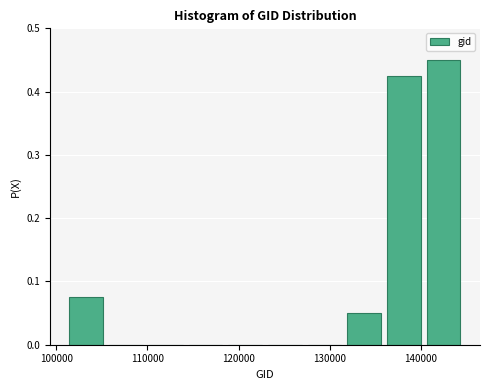

Reading left to right, list every bar in this chart as the range it spans on the x-axis followed by its height. Neither the bar edges nor the heights are printed on the chart, so give them approximately, as read against the axes.

101000 to 105000: 0.08
105000 to 110000: 0
110000 to 114000: 0
114000 to 119000: 0
119000 to 123000: 0
123000 to 127000: 0
127000 to 132000: 0
132000 to 136000: 0.05
136000 to 140000: 0.43
140000 to 145000: 0.45